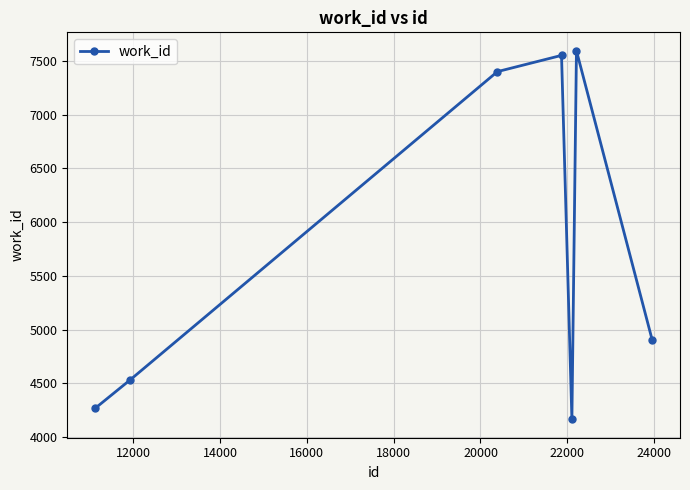

Count the number of categories in the chart.

7